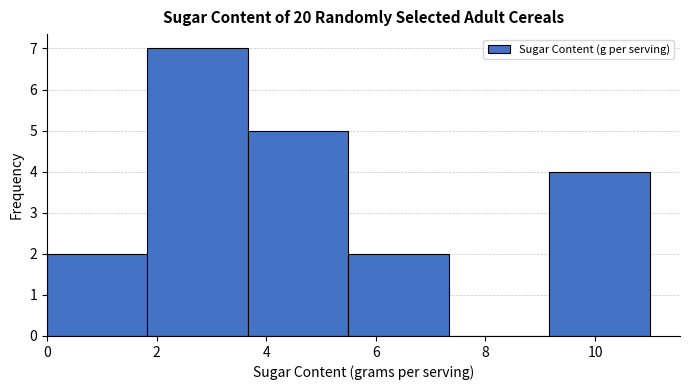

How tall is the bar that spans 0.0 to 1.8 on the x-axis? Neither the bar edges nor the heights are printed on the chart, so give them approximately, as read against the axes.

2